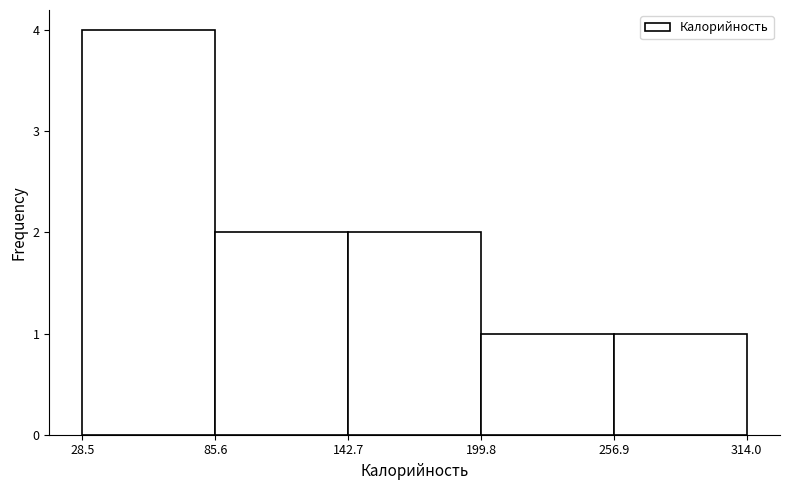

Over which range of the x-axis is the bar tallest?

28.5 to 85.6